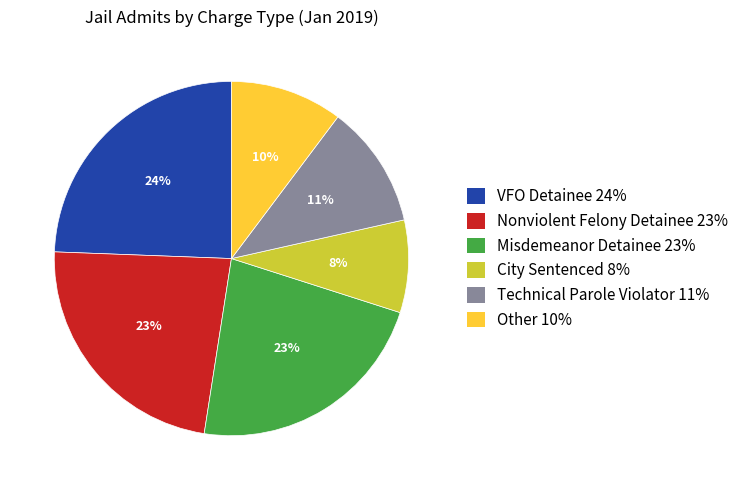

How many slices are in this pie chart?

6